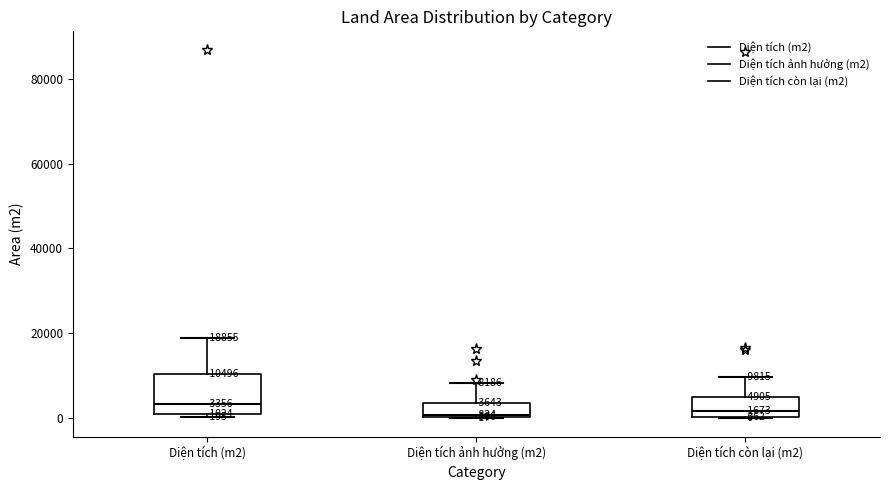

Which box is the tallest, from its lower edge to its upper edge?

Diện tích (m2)